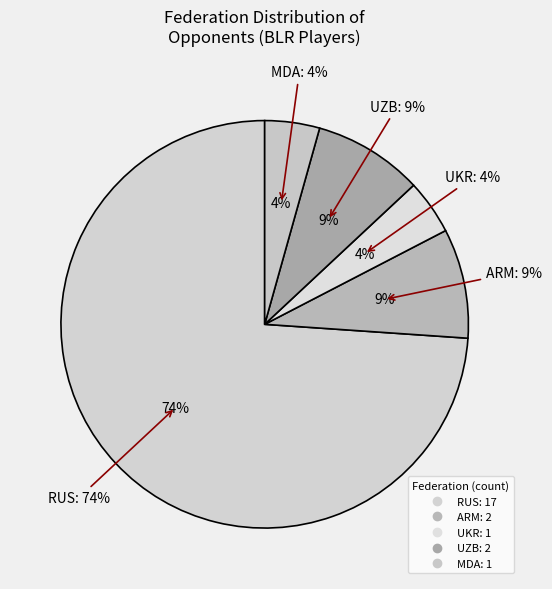

Between UZB and RUS, which is larger?

RUS